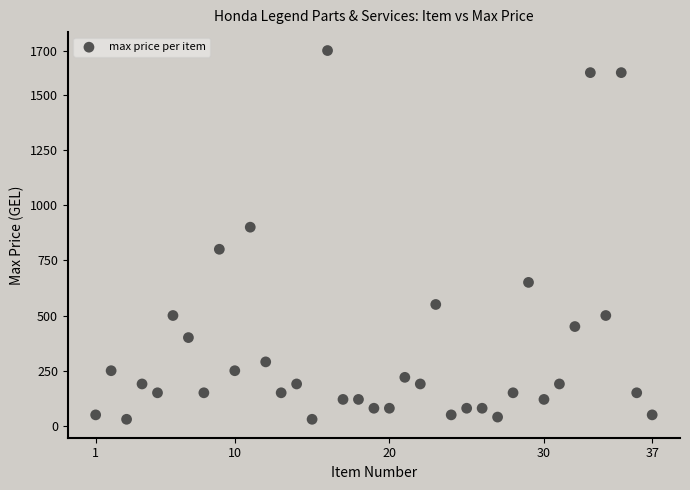

What is the range of X values (max minus min)?

36